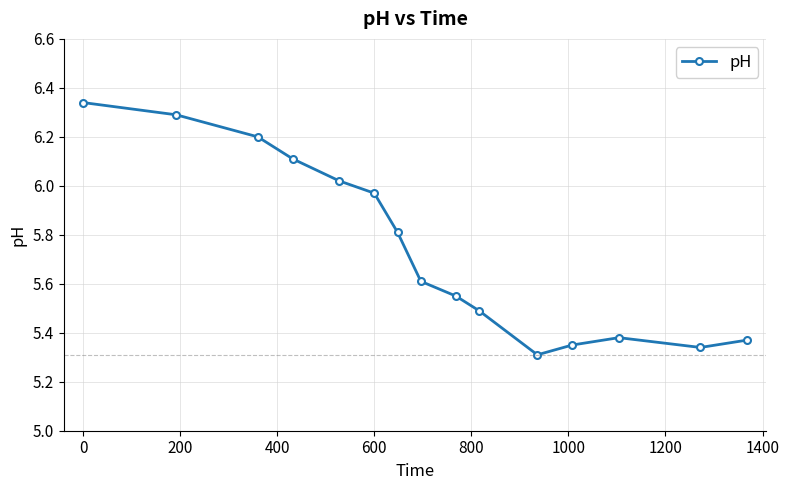

Does the chart display data point markers on the line(s)?

Yes